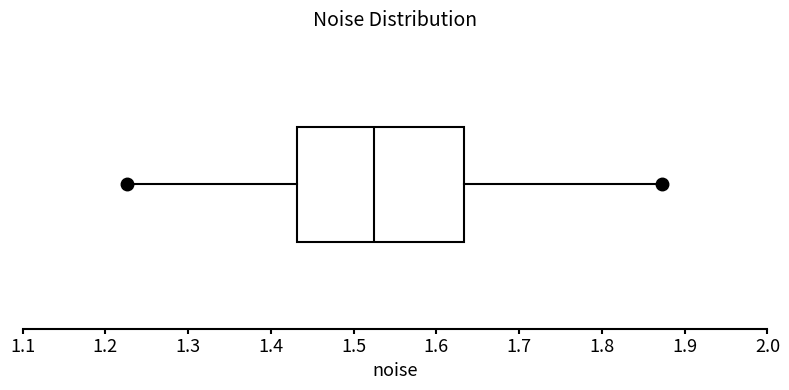

Where does the median line of the box sit on the x-axis? The values are not printed on the chart, so give them approximately, as read against the axis.

1.52